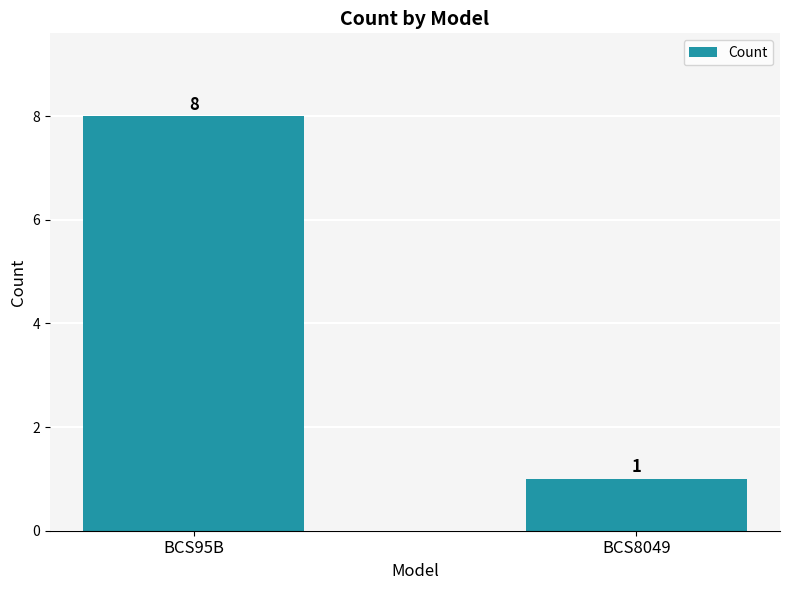

What is the change in value from BCS95B to BCS8049?

-7